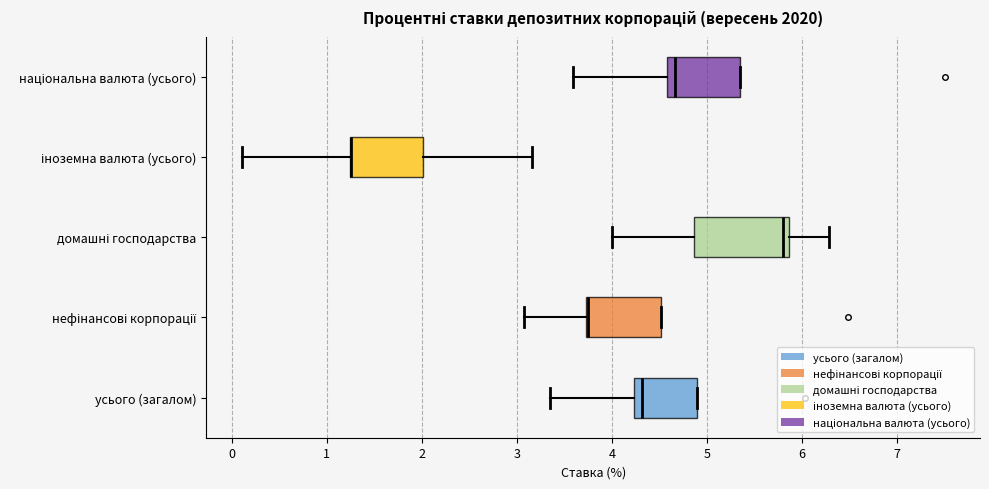

Which box is the widest, from its left edge to its right edge?

домашні господарства